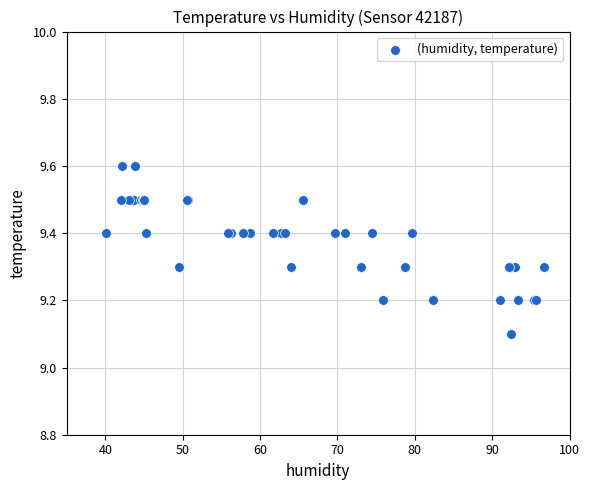

What Y value in the scatter plot is closest to 9?

9.1